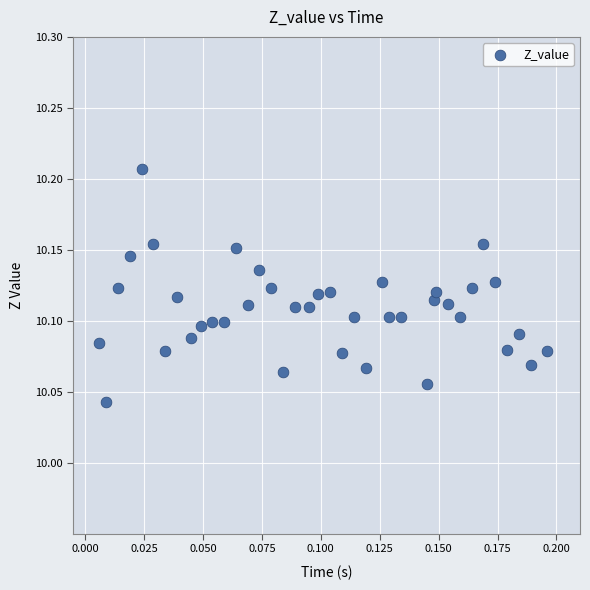

Count the number of points in this scatter plot.

39